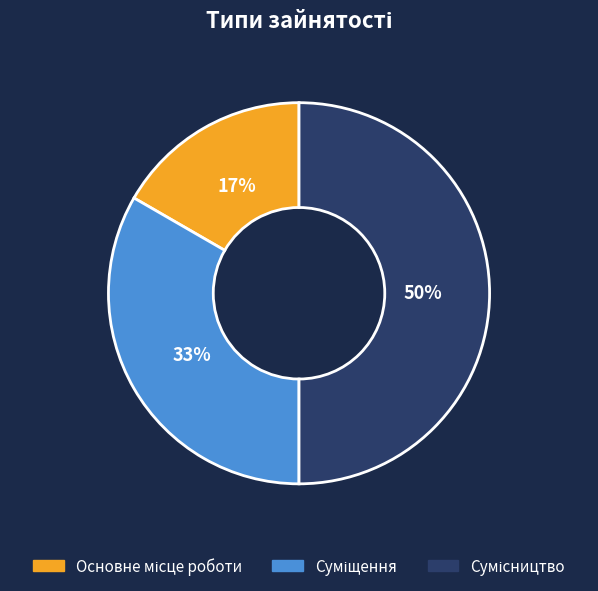

To the nearest percent, what is the difference between the largest and smallest slice percentages?

33%